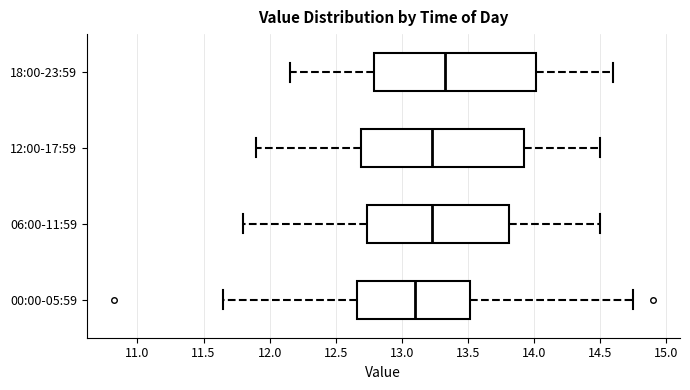

Reading bottom to top, transcribe this box plot: for each box, give where its median line is, the range the box spans, and where its two whiskers end, as read against the x-axis. The values are not printed on the chart, so give them approximately, as read against the axis.

00:00-05:59: median 13.10, box 12.65 to 13.50, whiskers 11.65 to 14.75
06:00-11:59: median 13.25, box 12.75 to 13.80, whiskers 11.80 to 14.50
12:00-17:59: median 13.25, box 12.70 to 13.95, whiskers 11.90 to 14.50
18:00-23:59: median 13.35, box 12.80 to 14.00, whiskers 12.15 to 14.60